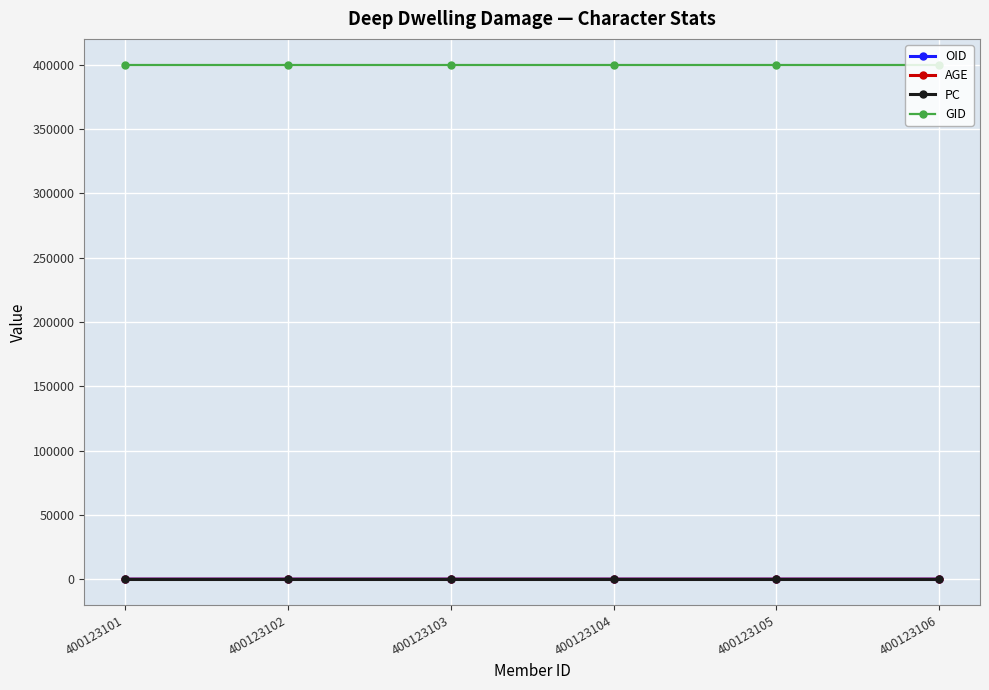

True or false: PC has more than 2 points higher than both neighbors.

False